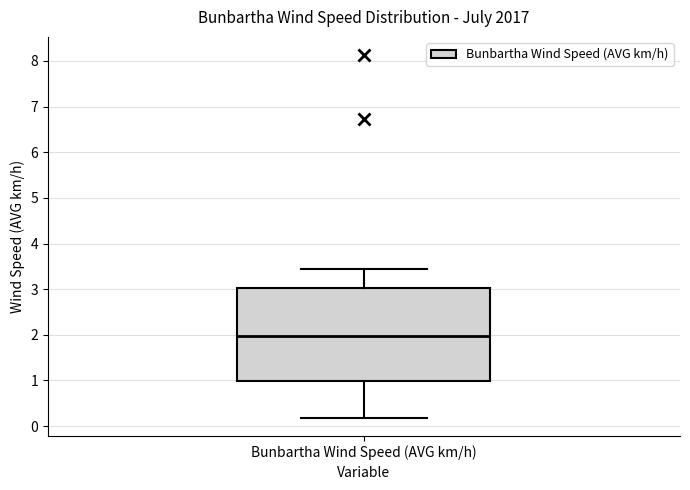

Where is the lower edge of the box for Bunbartha Wind Speed (AVG km/h) on the y-axis? The values are not printed on the chart, so give them approximately, as read against the axis.

1.0